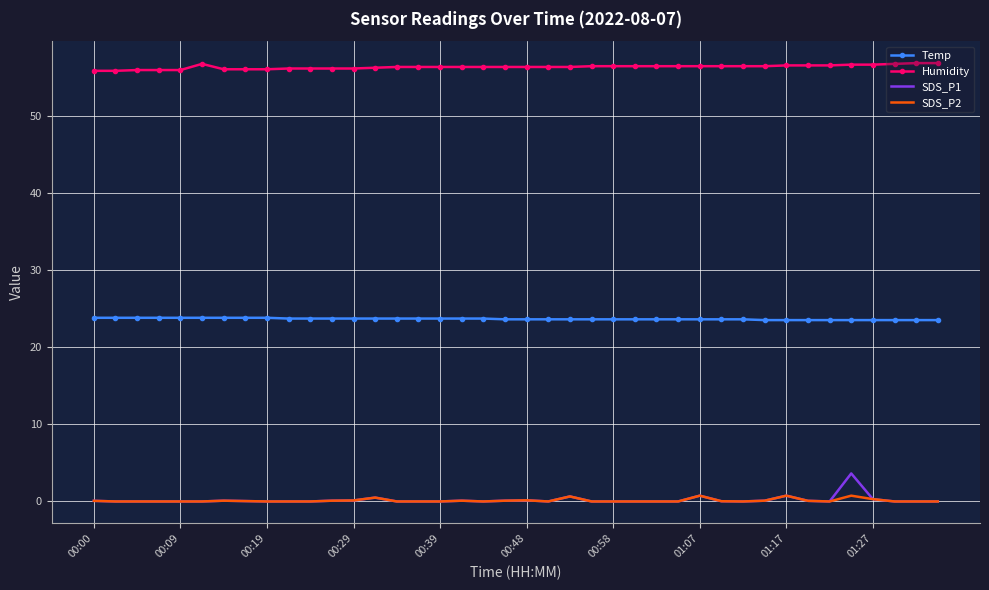

What is the maximum value shown in the chart?

56.8